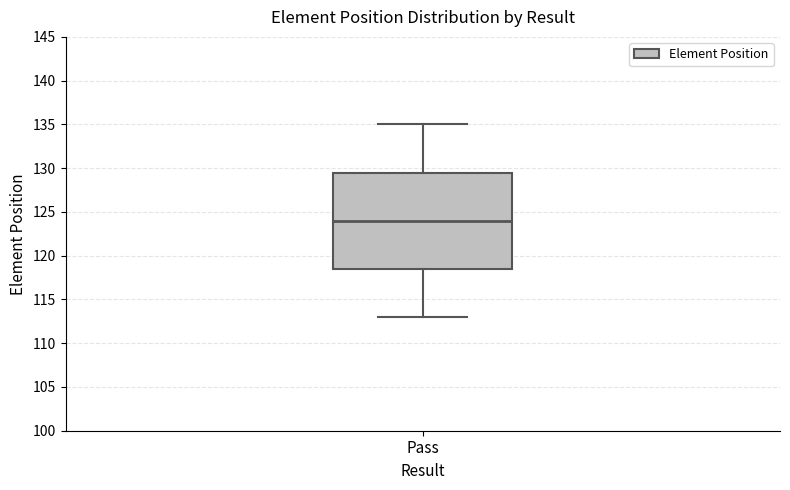

Where does the lower whisker of the box for Pass end on the y-axis? The values are not printed on the chart, so give them approximately, as read against the axis.

113.0